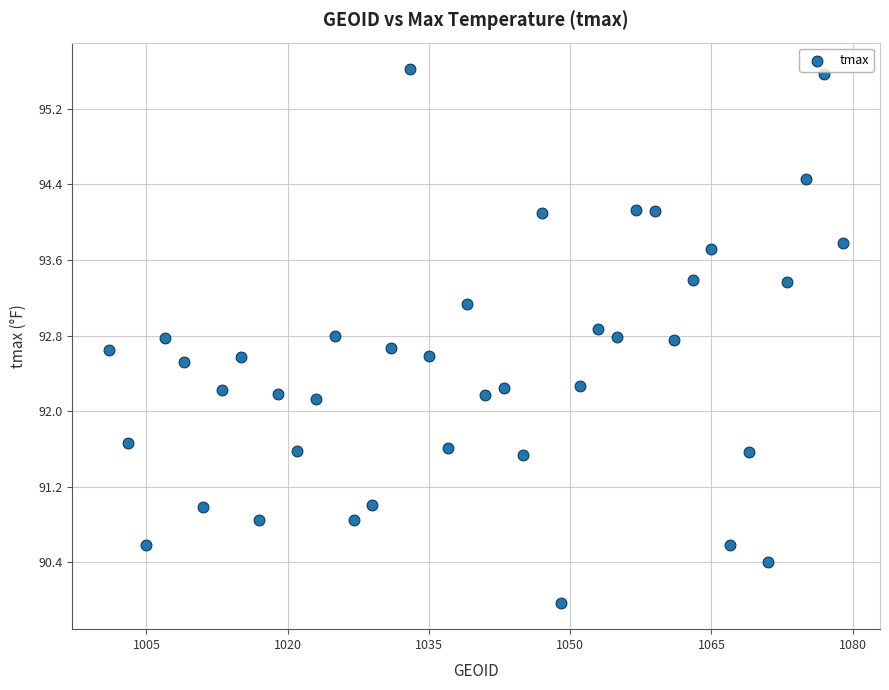

What is the range of X values (max minus min)?

78.0